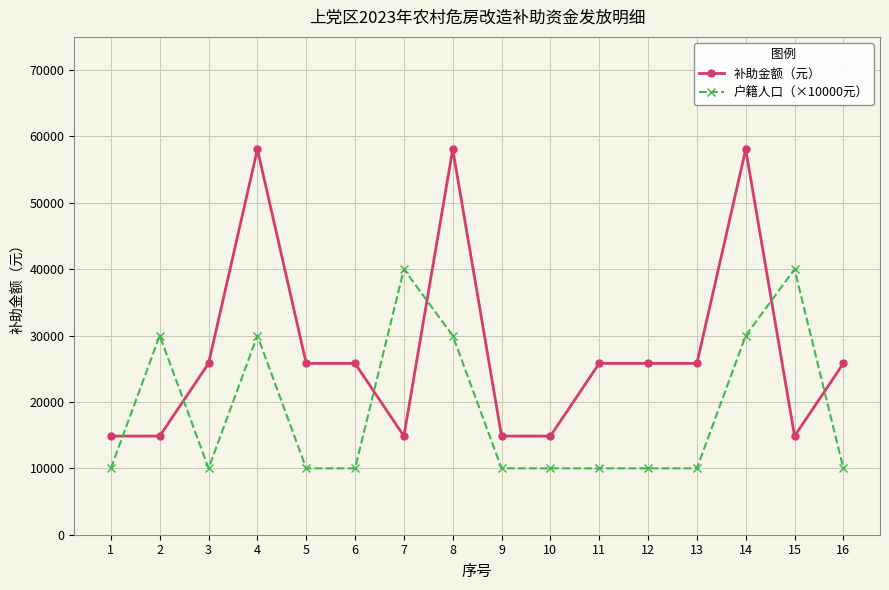

At how many categories does at least one series exceed 10975?

16